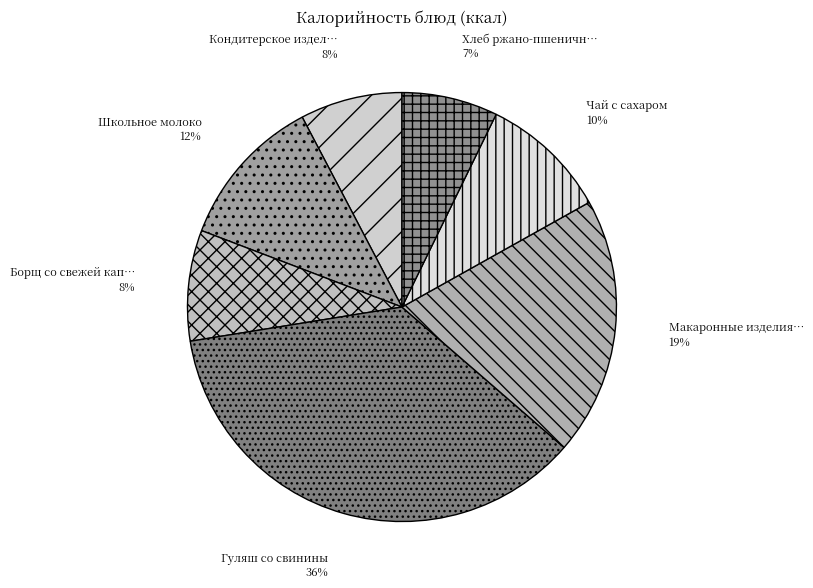

Rank the categories by value from lowest to highest.

Хлеб ржано-пшеничный, Кондитерское изделие (вафля), Борщ со свежей капустой, Чай с сахаром, Школьное молоко, Макаронные изделия отварные, Гуляш со свинины